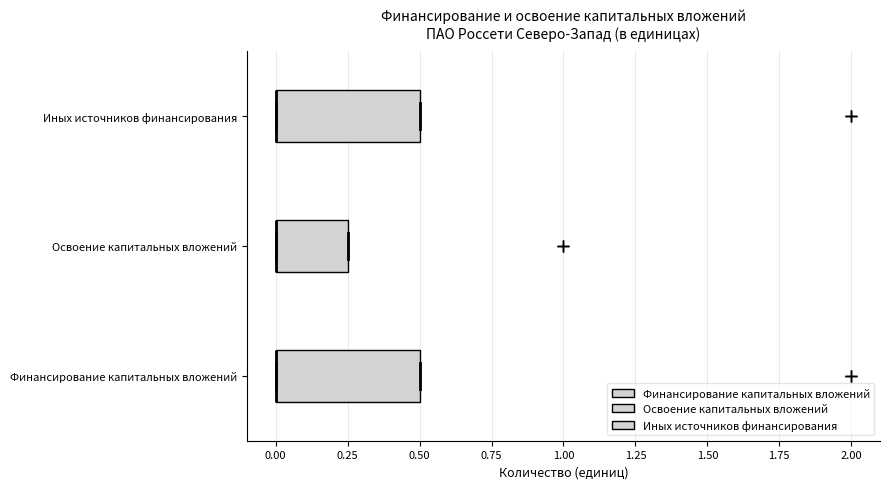

Reading bottom to top, transcribe this box plot: for each box, give where its median line is, the range the box spans, and where its two whiskers end, as read against the x-axis. The values are not printed on the chart, so give them approximately, as read against the axis.

Финансирование капитальных вложений: median 0.00 (drawn on the box's left edge), box 0.00 to 0.50, whiskers 0.00 to 0.50
Освоение капитальных вложений: median 0.00 (drawn on the box's left edge), box 0.00 to 0.25, whiskers 0.00 to 0.25
Иных источников финансирования: median 0.00 (drawn on the box's left edge), box 0.00 to 0.50, whiskers 0.00 to 0.50